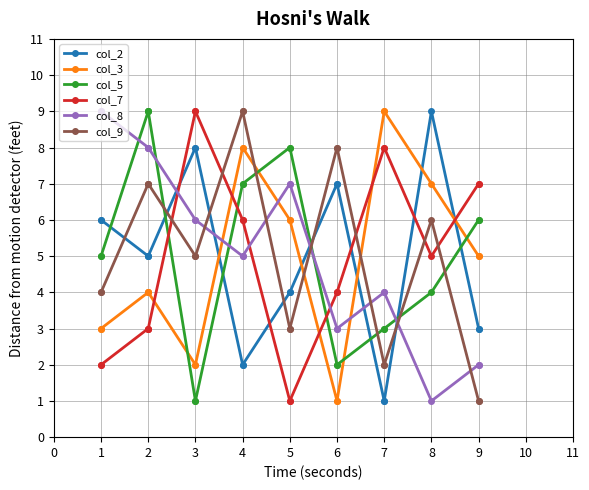

Which series has the largest total across all categories?

col_8